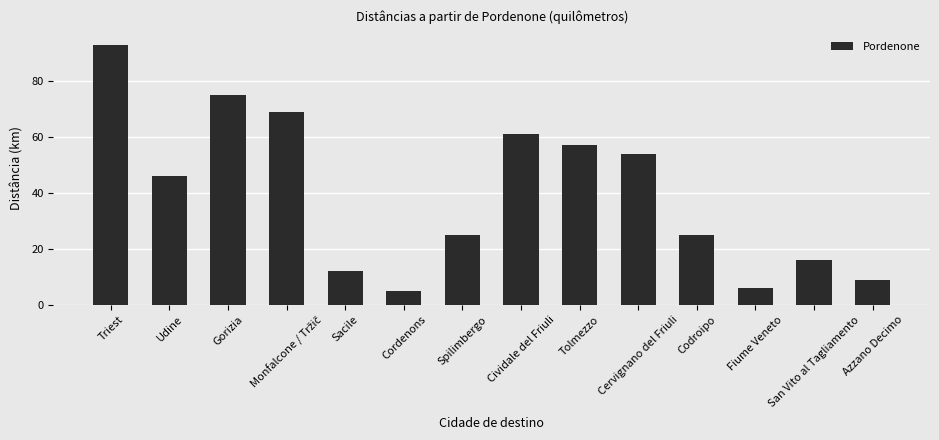

Approximately how many times larger is the value at Cordenons compared to Sacile?

0.4